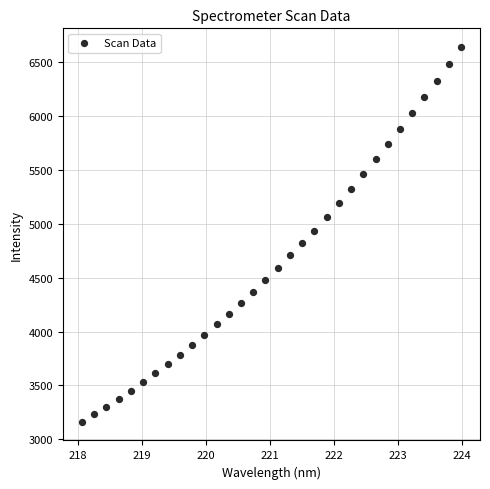

What is the range of X values (max minus min)?

5.9